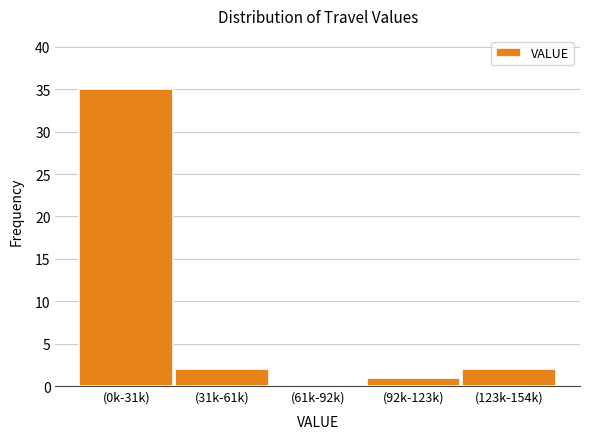

Reading right to left, list all the values displayed in this chart.

(123k-154k)=2	(92k-123k)=1	(61k-92k)=0	(31k-61k)=2	(0k-31k)=35